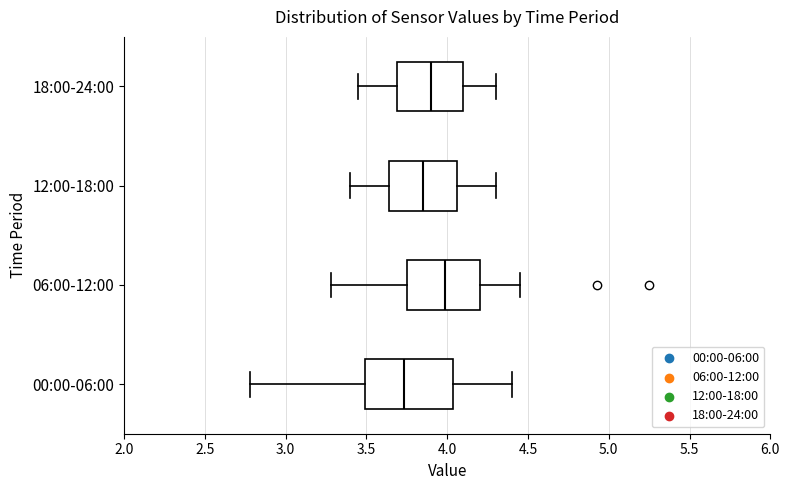

Reading bottom to top, transcribe this box plot: for each box, give where its median line is, the range the box spans, and where its two whiskers end, as read against the x-axis. The values are not printed on the chart, so give them approximately, as read against the axis.

00:00-06:00: median 3.75, box 3.50 to 4.05, whiskers 2.80 to 4.40
06:00-12:00: median 4.00, box 3.75 to 4.20, whiskers 3.30 to 4.45
12:00-18:00: median 3.85, box 3.65 to 4.05, whiskers 3.40 to 4.30
18:00-24:00: median 3.90, box 3.70 to 4.10, whiskers 3.45 to 4.30